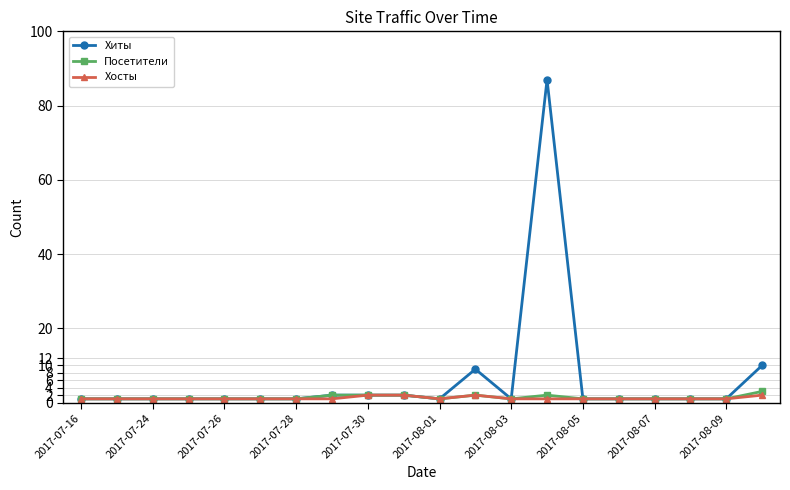

Which series has the largest total across all categories?

Хиты